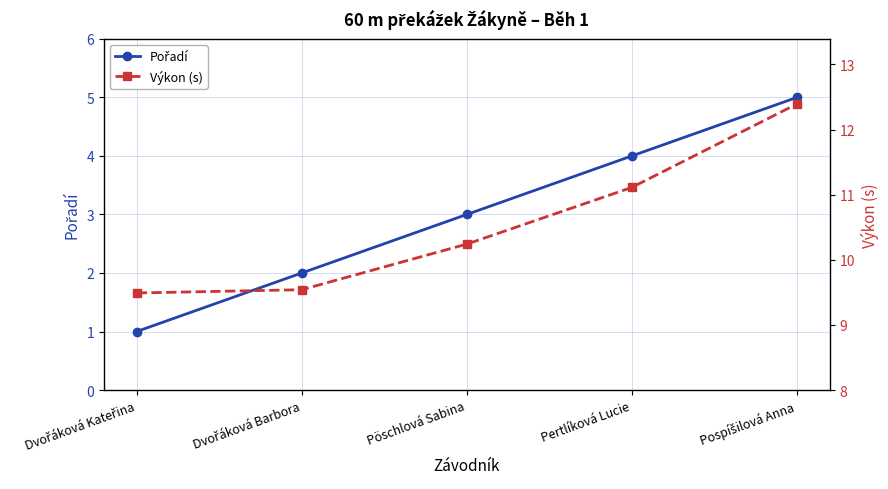

What is the difference between the second highest and minimum values in the Pořadí series?

3.0